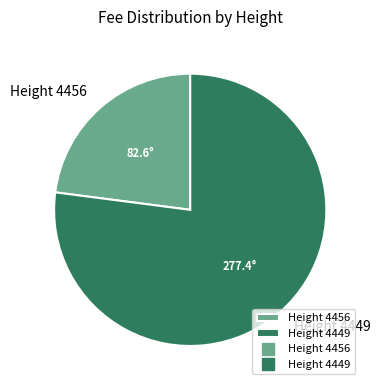

Which slice represents more than half of the pie?

Height 4449